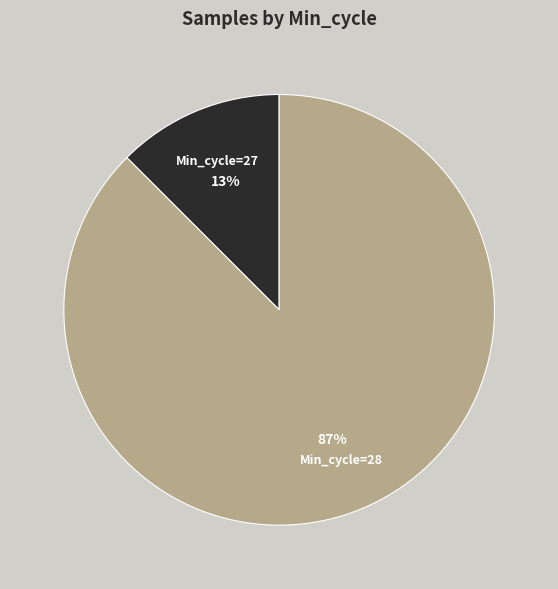

Is there a majority slice in this chart?

Yes